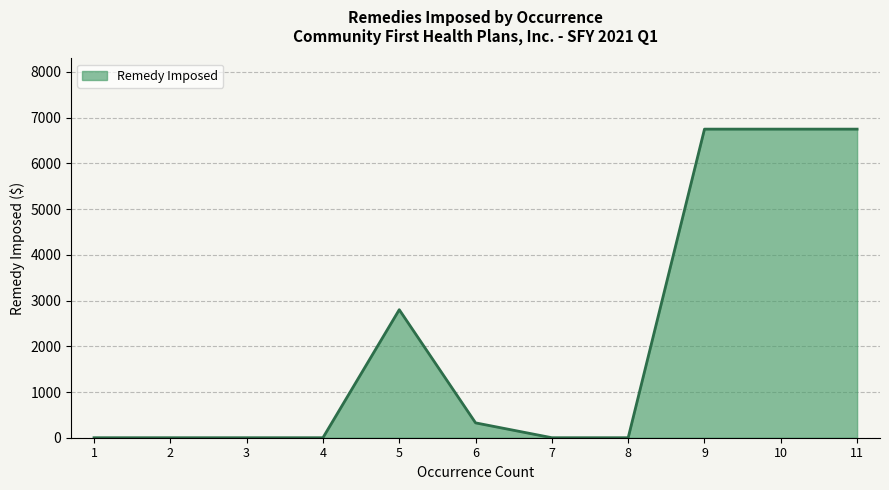

What is the difference between the maximum and minimum values?

6750